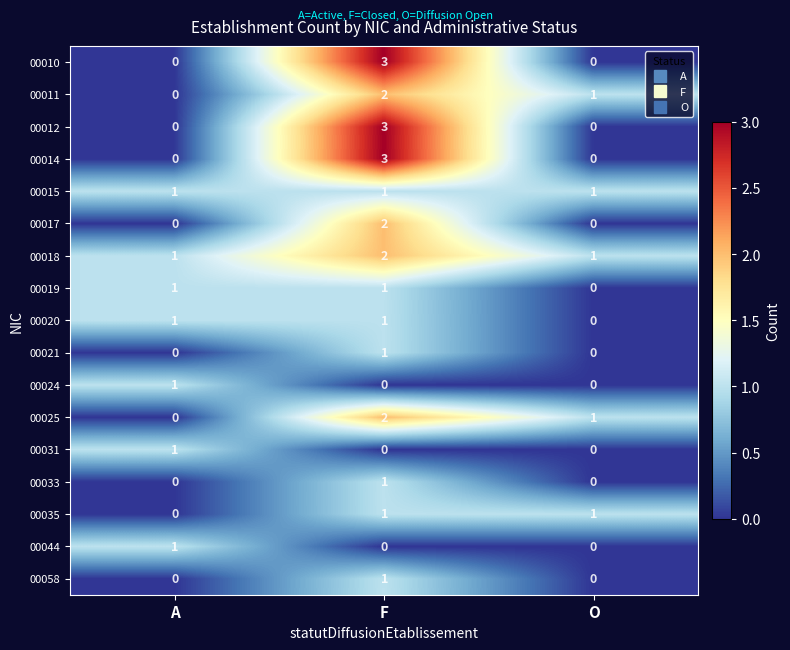

What is the difference between the highest and lowest values at F?

3